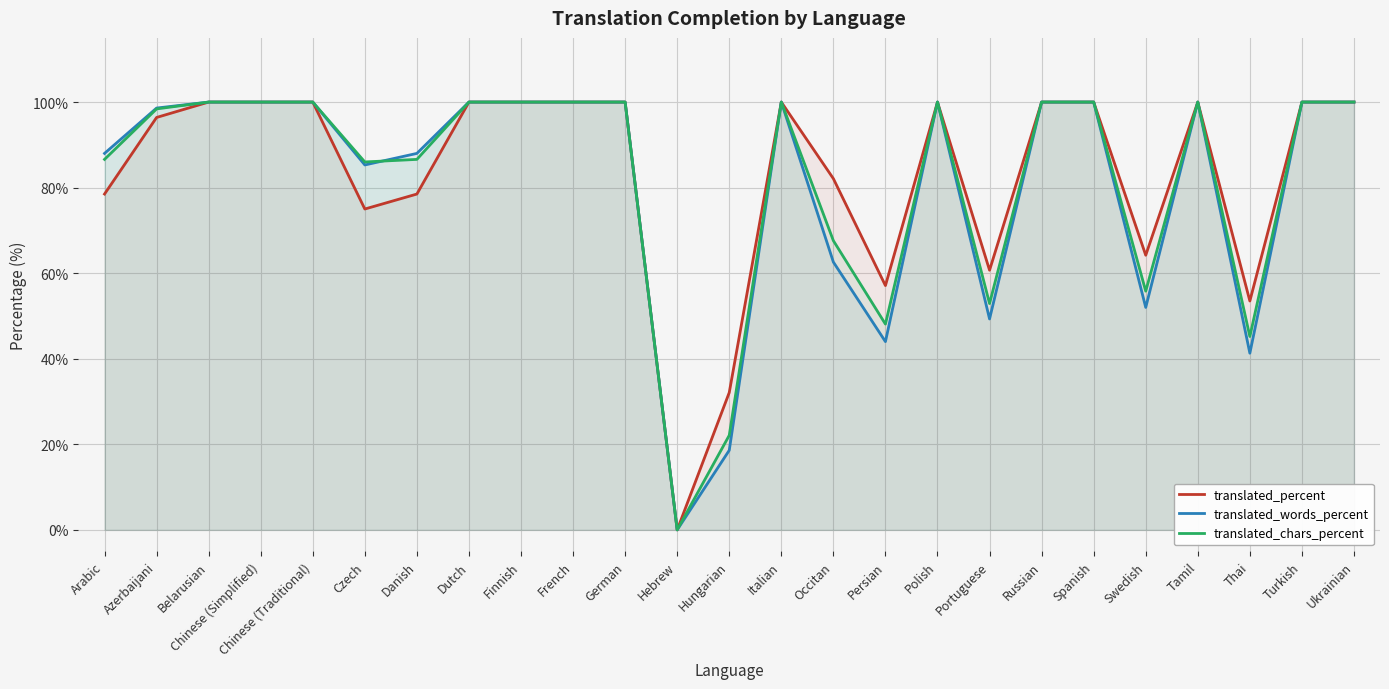

The value of translated_percent at Finnish is 100.0. True or false?

True